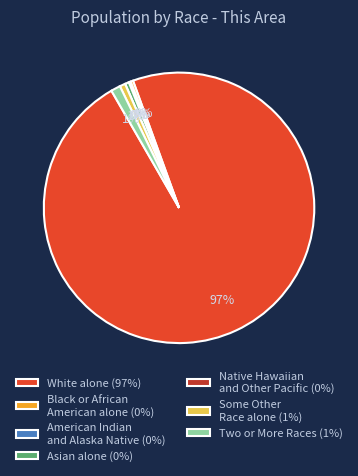

What is the largest slice in the pie chart?

White alone